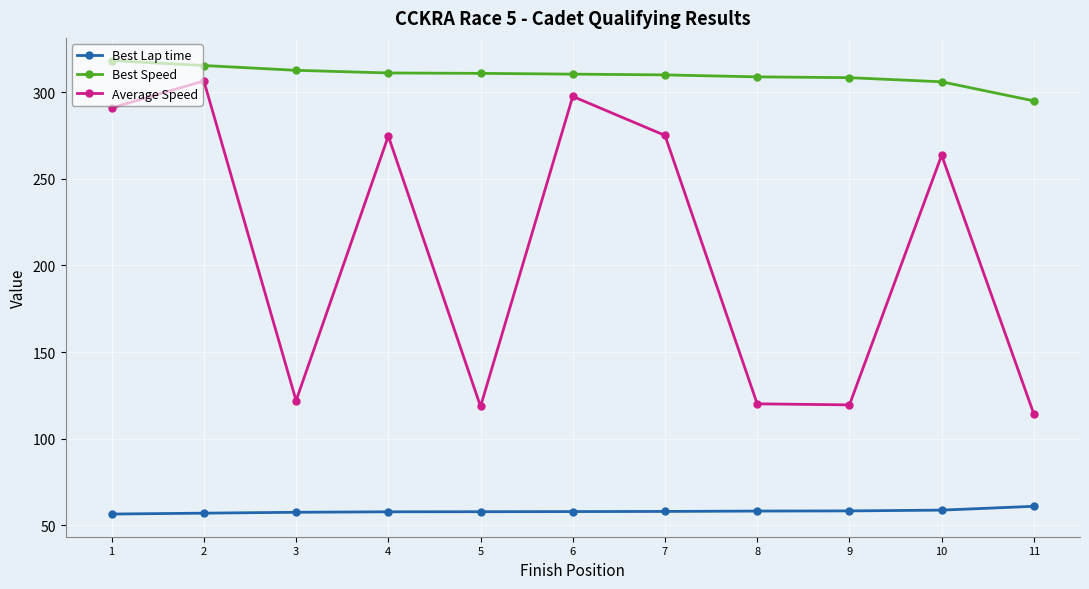

Which series has the widest spread of values?

Average Speed